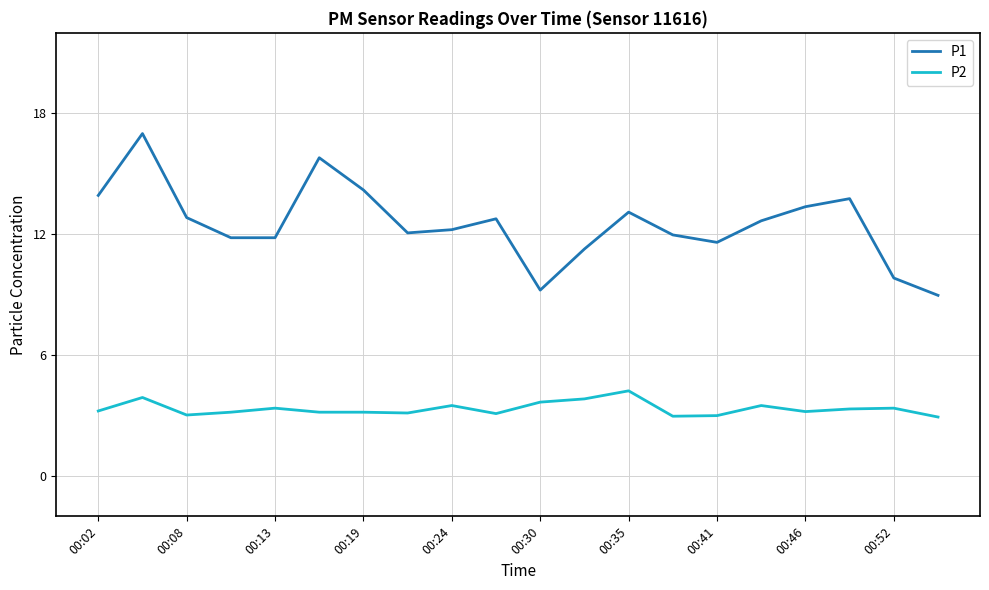

Does the chart have visible grid lines?

Yes